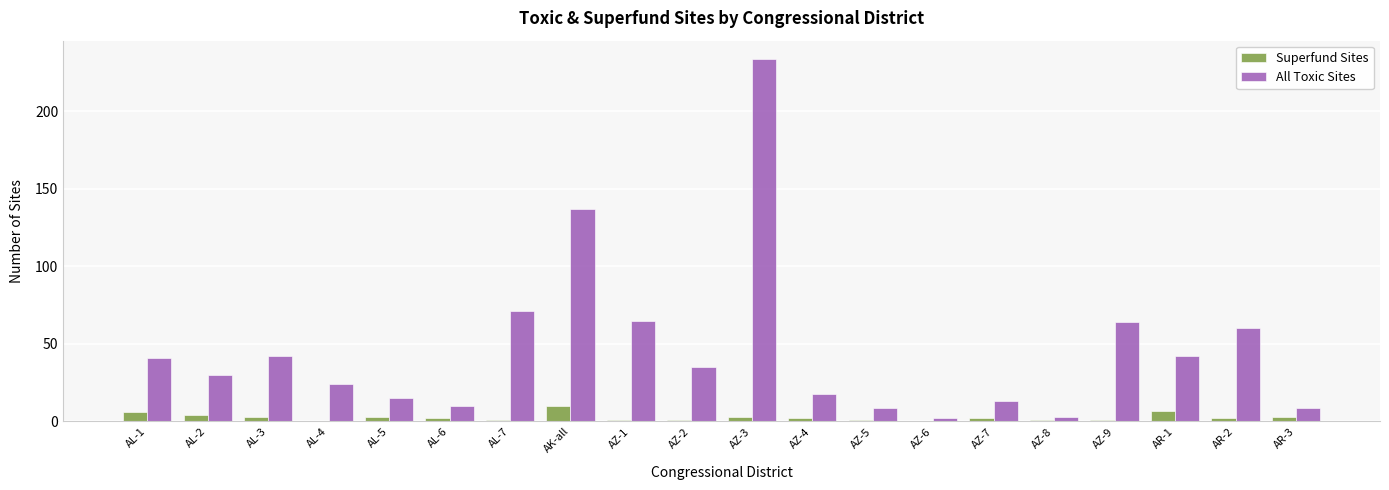

Read the All Toxic Sites value at AZ-3.

234